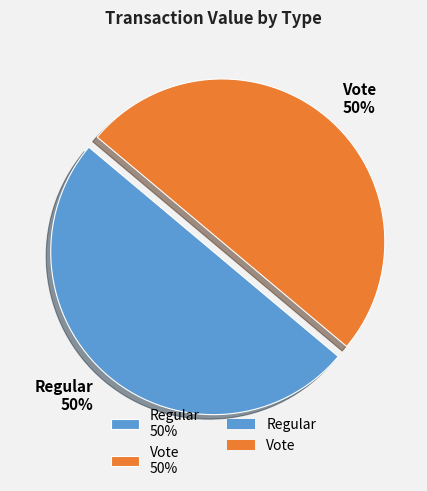

True or false: Regular 50% accounts for 50% of the total.

True